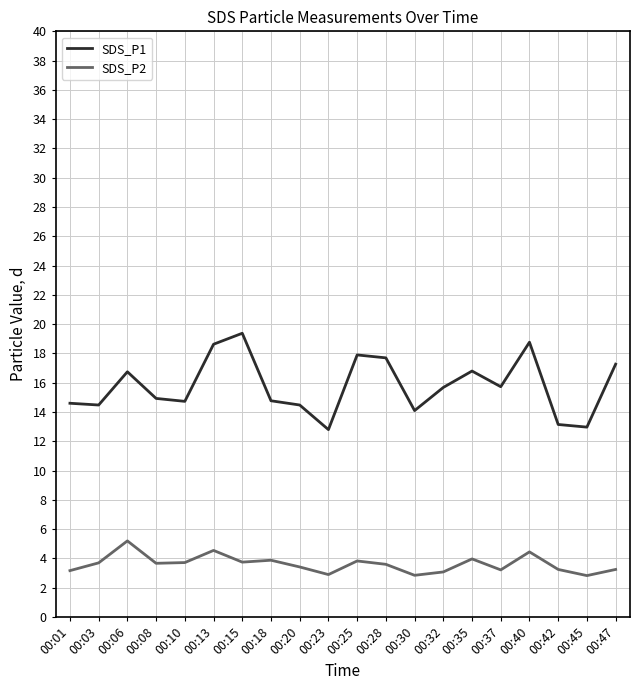

Which series has the widest spread of values?

SDS_P1